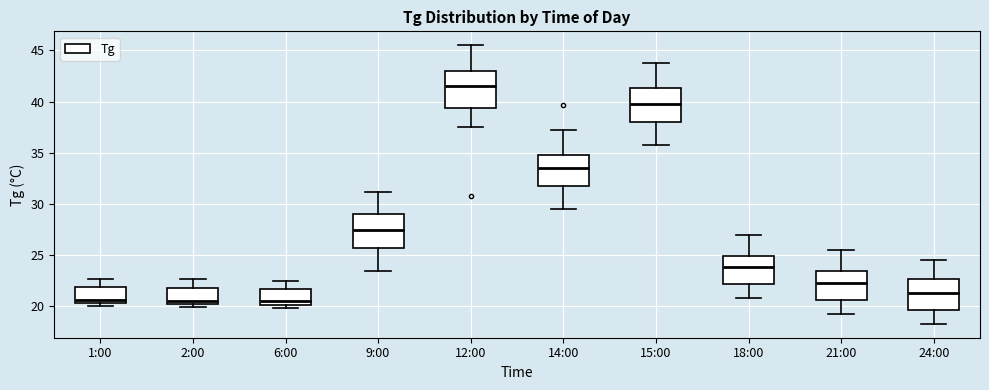

Reading left to right, read every box against the y-axis: the position of its median line, the range the box covers, and the ends of its whiskers. The values are not printed on the chart, so give them approximately, as read against the axis.

1:00: median 20.5 (just above the box's lower edge), box 20.5 to 22.0, whiskers 20.0 to 22.5
2:00: median 20.5, box 20.0 to 22.0, whiskers 20.0 (just below the box's lower edge) to 22.5
6:00: median 20.5, box 20.0 to 21.5, whiskers 20.0 (just below the box's lower edge) to 22.5
9:00: median 27.5, box 26.0 to 29.0, whiskers 23.5 to 31.0
12:00: median 41.5, box 39.5 to 43.0, whiskers 37.5 to 45.5
14:00: median 33.5, box 32.0 to 35.0, whiskers 29.5 to 37.0
15:00: median 40.0, box 38.0 to 41.5, whiskers 36.0 to 44.0
18:00: median 24.0, box 22.0 to 25.0, whiskers 21.0 to 27.0
21:00: median 22.5, box 20.5 to 23.5, whiskers 19.5 to 25.5
24:00: median 21.5, box 19.5 to 22.5, whiskers 18.5 to 24.5